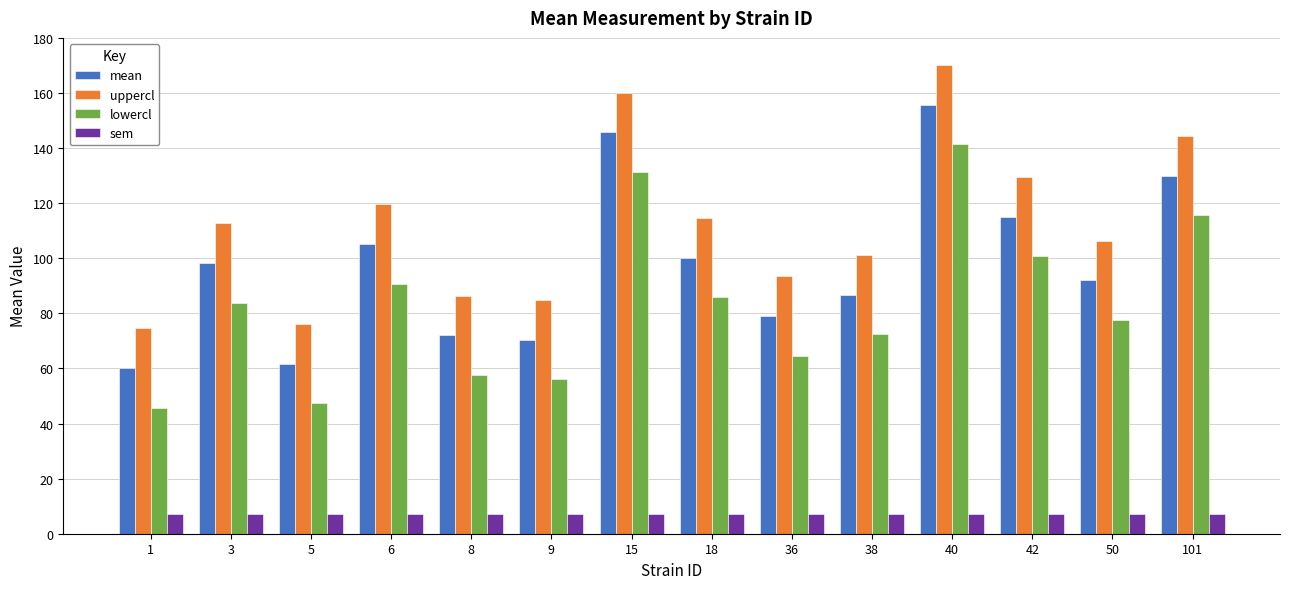

What is the average value of the sem series?

7.0